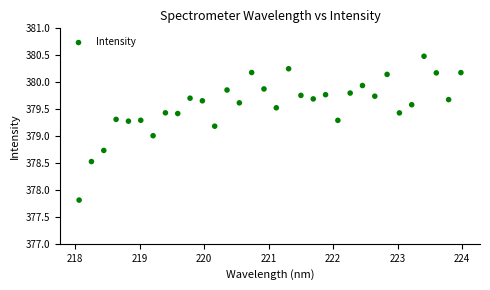

What is the range of X values (max minus min)?

5.9